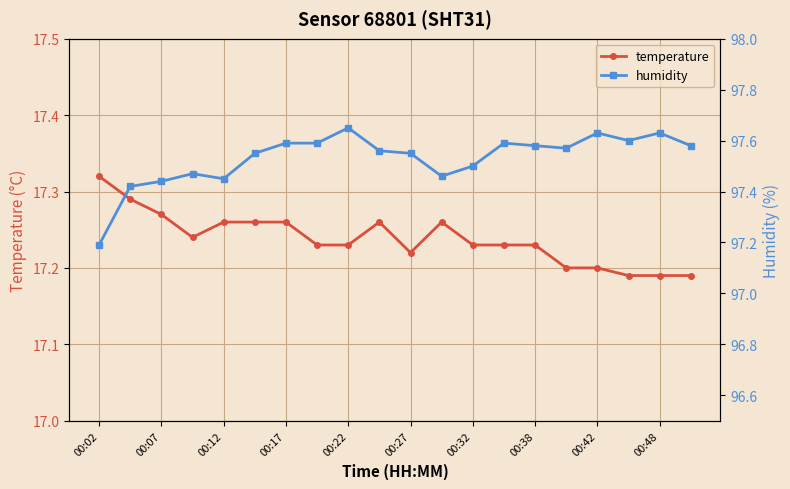

What is the difference between the second highest and minimum values in the temperature series?

0.1